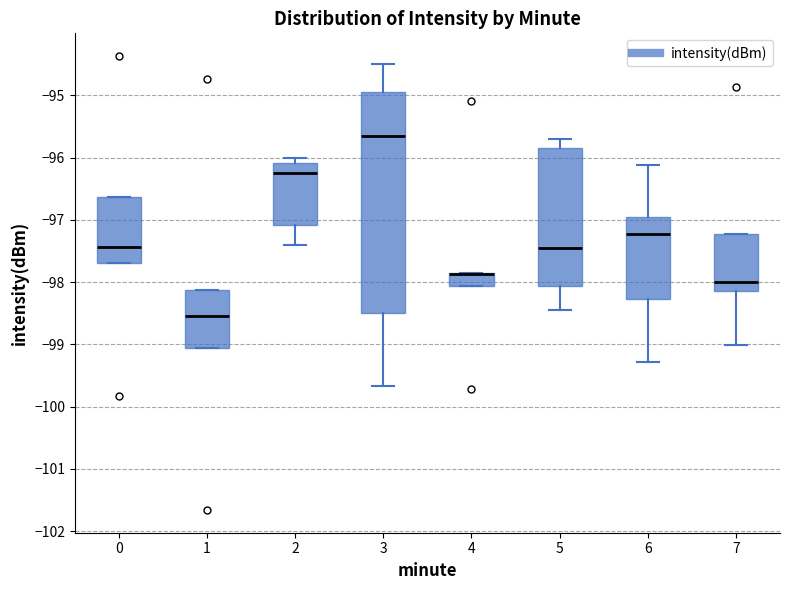

Reading left to right, read every box against the y-axis: the position of its median line, the range the box covers, and the ends of its whiskers. The values are not printed on the chart, so give them approximately, as read against the axis.

0: median -97.4, box -97.7 to -96.6, whiskers -97.7 to -96.6
1: median -98.5, box -99.1 to -98.1, whiskers -99.1 to -98.1
2: median -96.2, box -97.1 to -96.1, whiskers -97.4 to -96.0
3: median -95.7, box -98.5 to -94.9, whiskers -99.7 to -94.5
4: median -97.9 (drawn on the box's upper edge), box -98.1 to -97.8, whiskers -98.1 to -97.8
5: median -97.4, box -98.1 to -95.8, whiskers -98.4 to -95.7
6: median -97.2, box -98.3 to -96.9, whiskers -99.3 to -96.1
7: median -98.0, box -98.1 to -97.2, whiskers -99.0 to -97.2